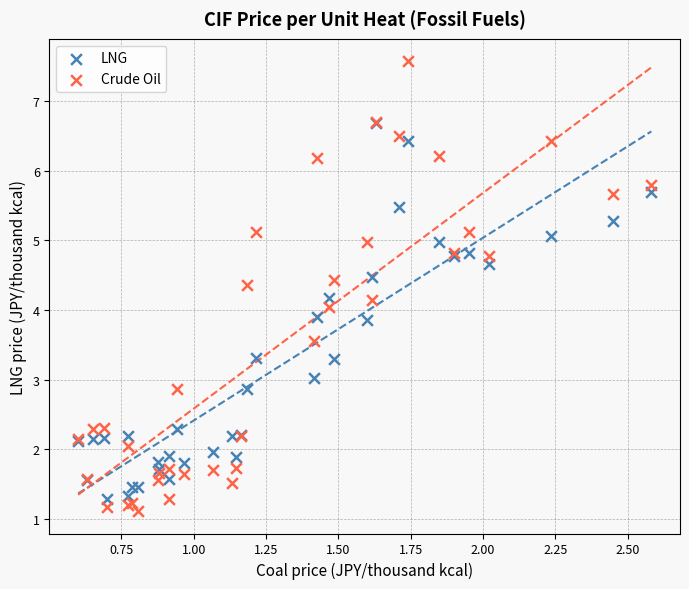

Which series reaches the minimum Y coordinate?

Crude Oil